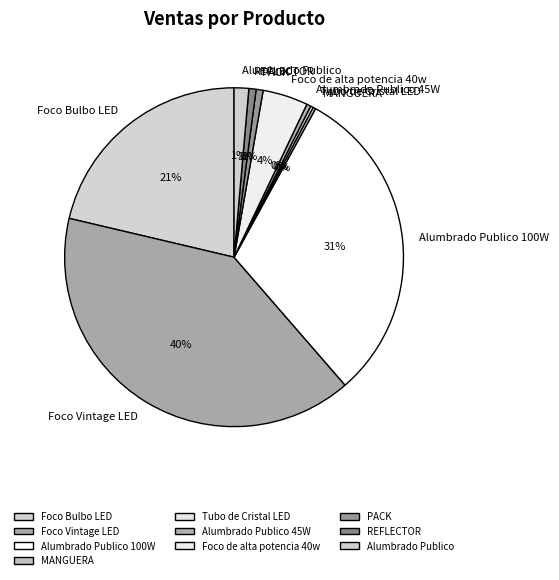

Is the sum of Foco Bulbo LED and Alumbrado Publico greater than half?

No